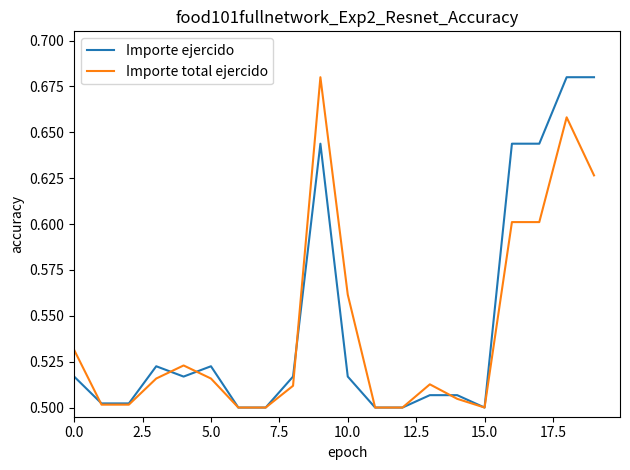

How many lines are shown in the chart?

2